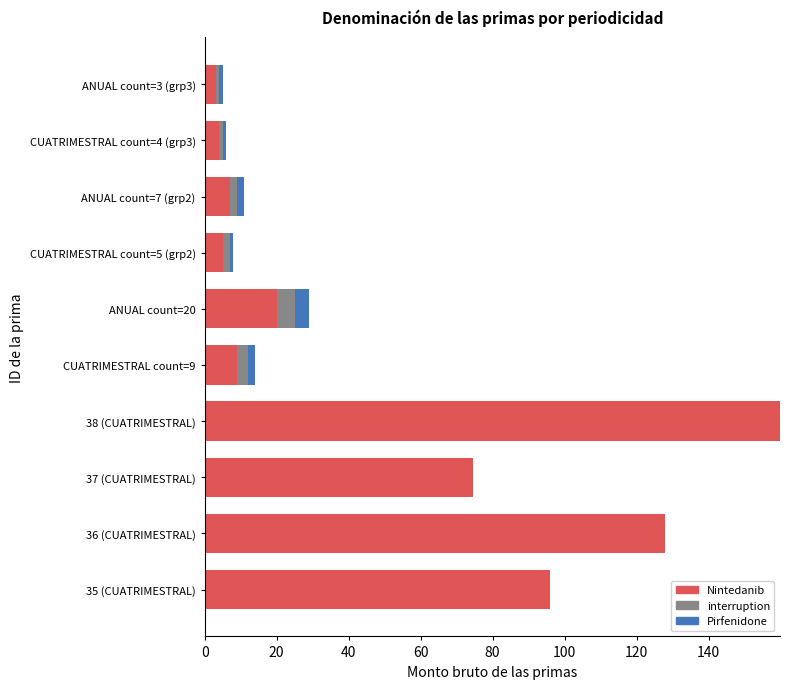

At which label is Nintedanib closest to 81?

37 (CUATRIMESTRAL)